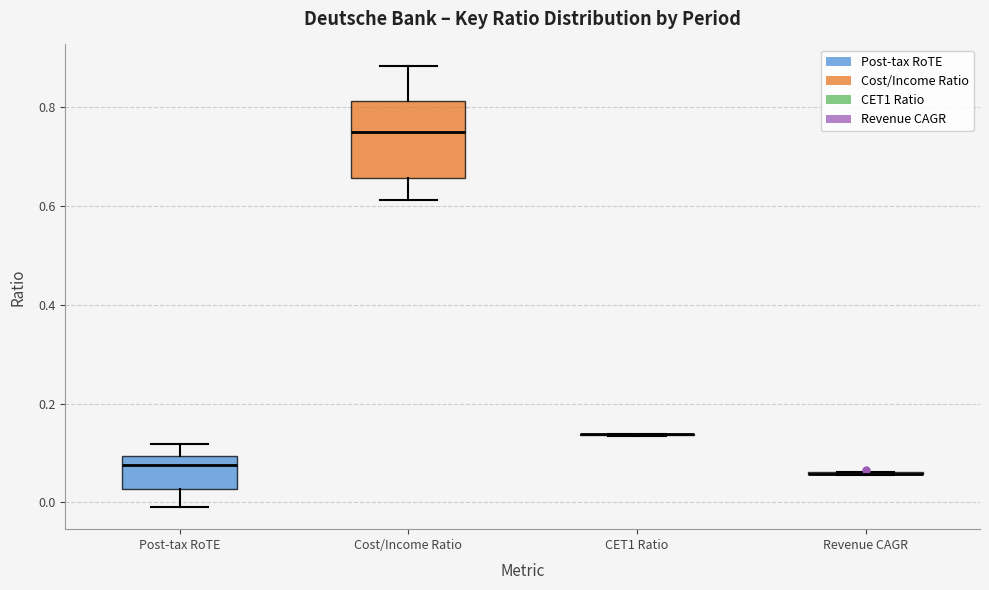

Which box is the tallest, from its lower edge to its upper edge?

Cost/Income Ratio